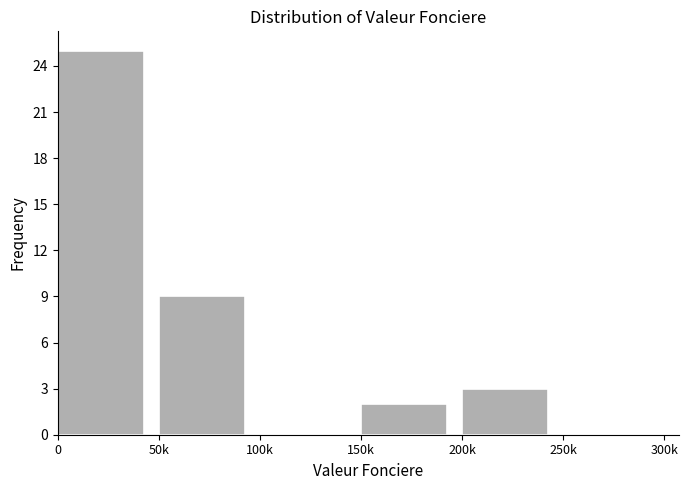

Reading left to right, transcribe all the data shown in this chart.

0=25	50k=9	100k=0	150k=2	200k=3	250k=0